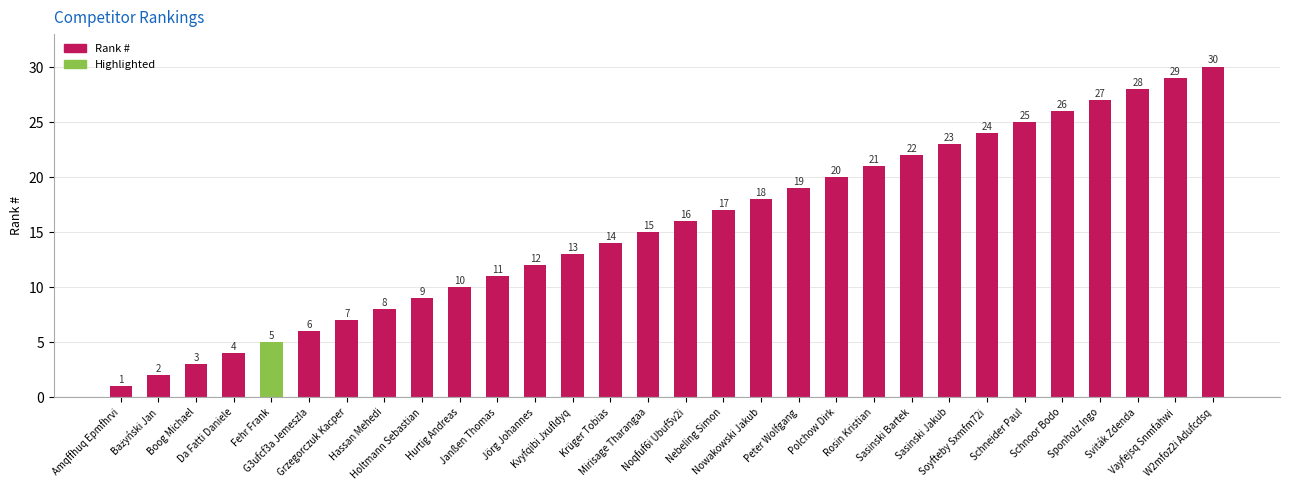

Which has a higher value, Schnoor Bodo or G3ufcf3a Jemeszla?

Schnoor Bodo